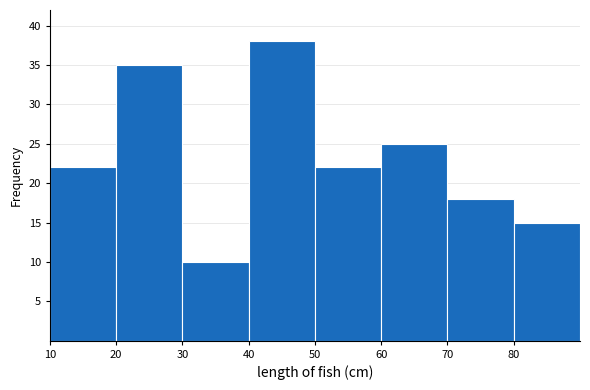

Which range on the x-axis has the tallest bar?

40 to 50